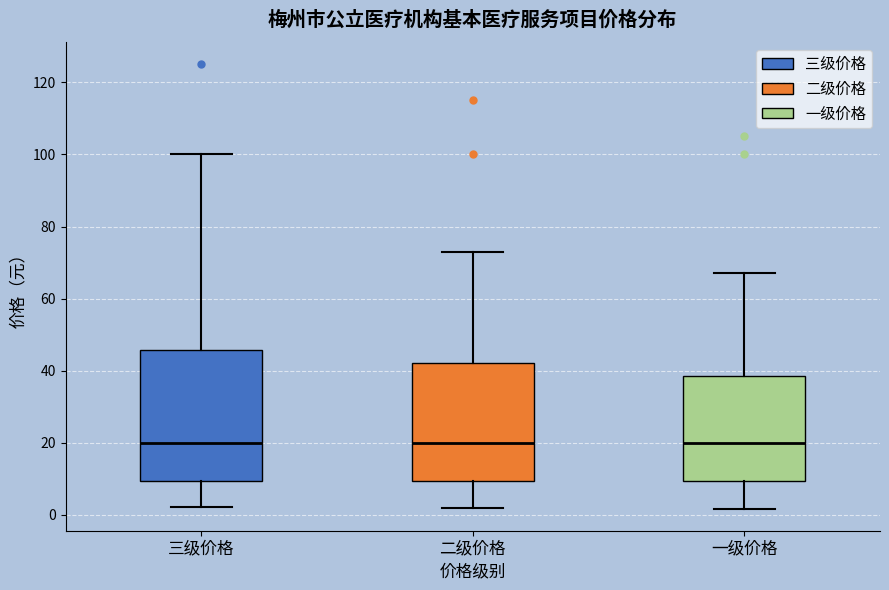

Comparing the boxes themselves (not the whiskers), which one is the tallest?

三级价格